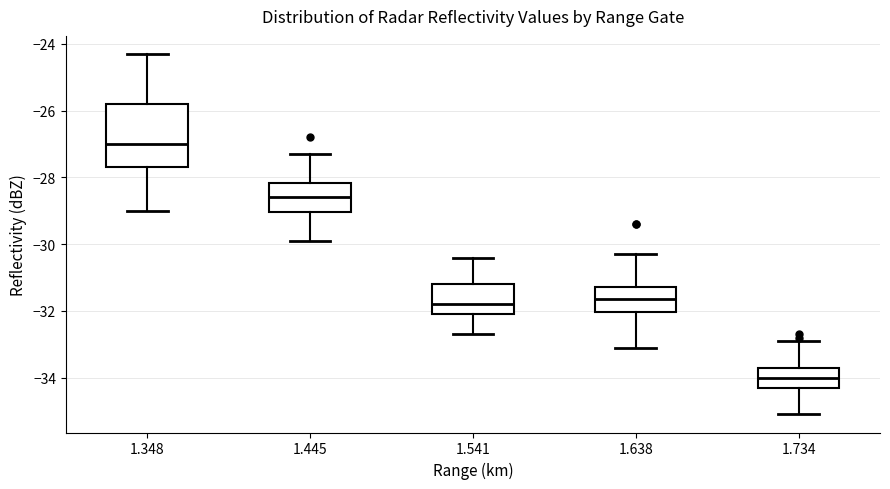

Reading left to right, read every box against the y-axis: the position of its median line, the range the box covers, and the ends of its whiskers. The values are not printed on the chart, so give them approximately, as read against the axis.

1.348: median -27.0, box -27.6 to -25.8, whiskers -29.0 to -24.2
1.445: median -28.6, box -29.0 to -28.2, whiskers -29.8 to -27.2
1.541: median -31.8, box -32.0 to -31.2, whiskers -32.6 to -30.4
1.638: median -31.6, box -32.0 to -31.2, whiskers -33.0 to -30.2
1.734: median -34.0, box -34.2 to -33.6, whiskers -35.0 to -32.8